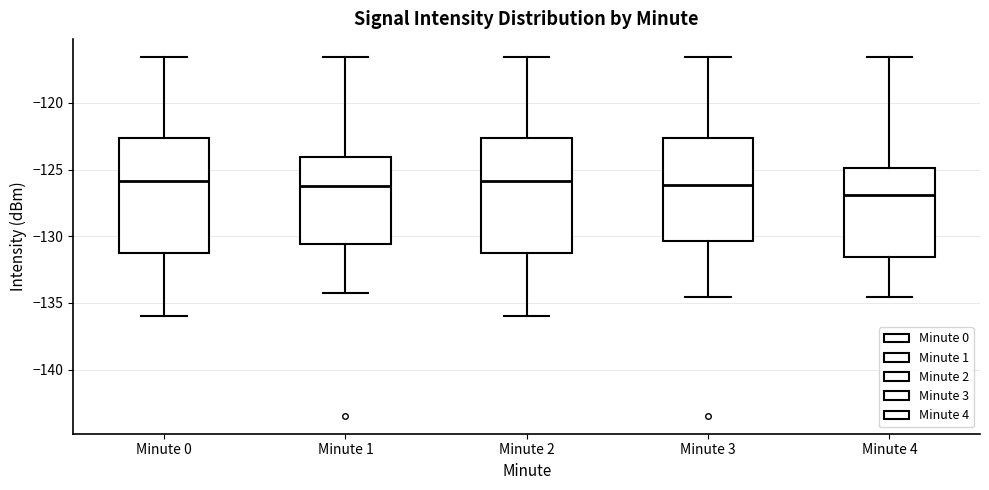

Which box has the lowest median line?

Minute 4